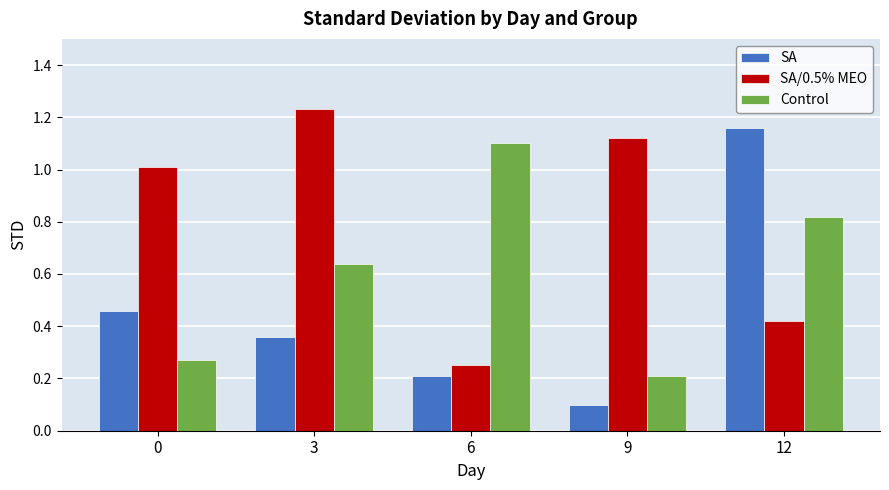

What is the difference between the maximum and minimum values in the SA/0.5% MEO series?

1.0